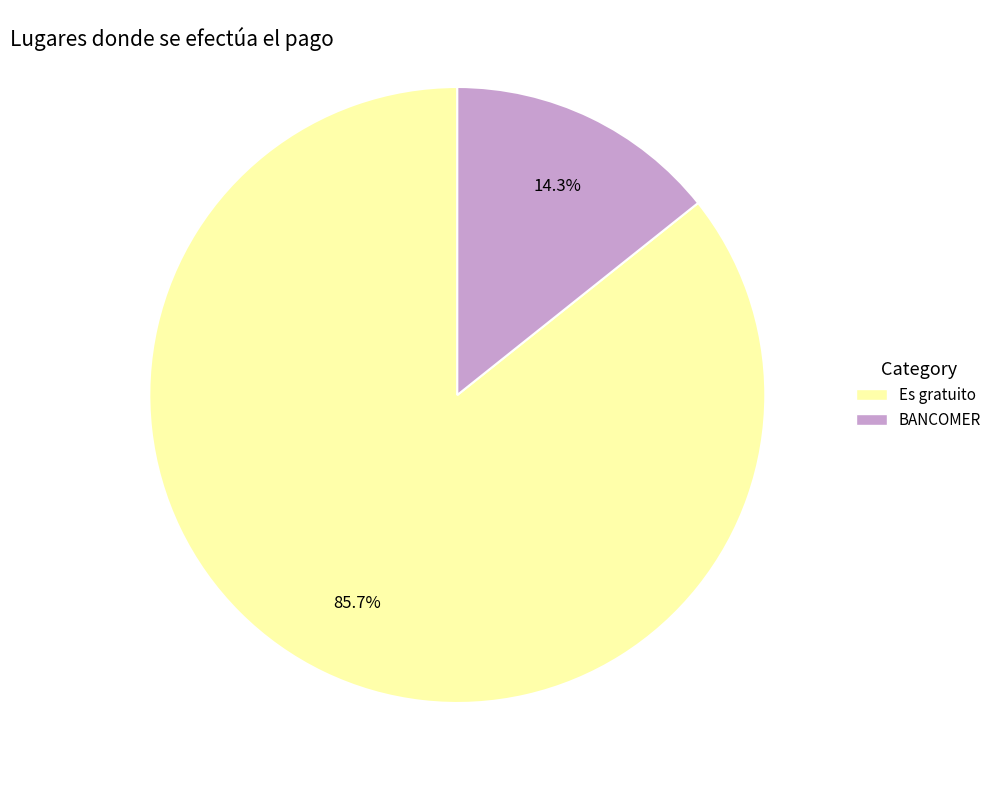

Is there a majority slice in this chart?

Yes